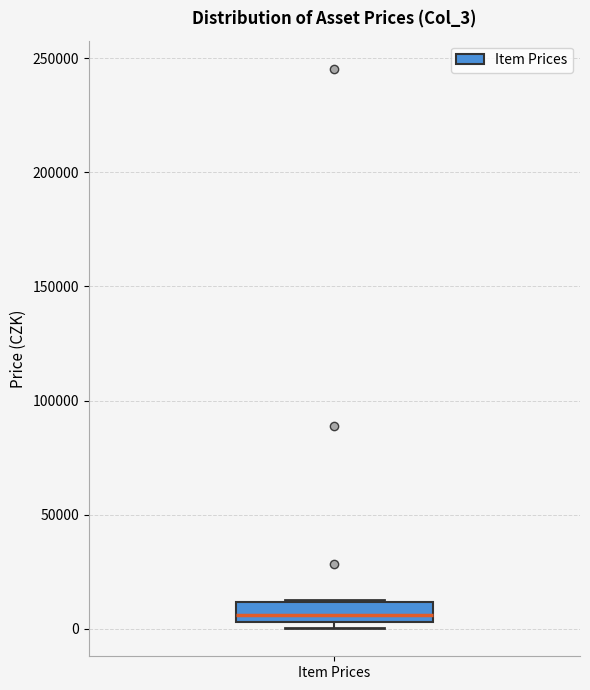

Read this box plot against the y-axis: the position of the median line, the range covered by the box, and the ends of both whiskers. The values are not printed on the chart, so give them approximately, as read against the axis.

median 5000 (inside the box), box 5000 to 10000, whiskers 0 to 15000